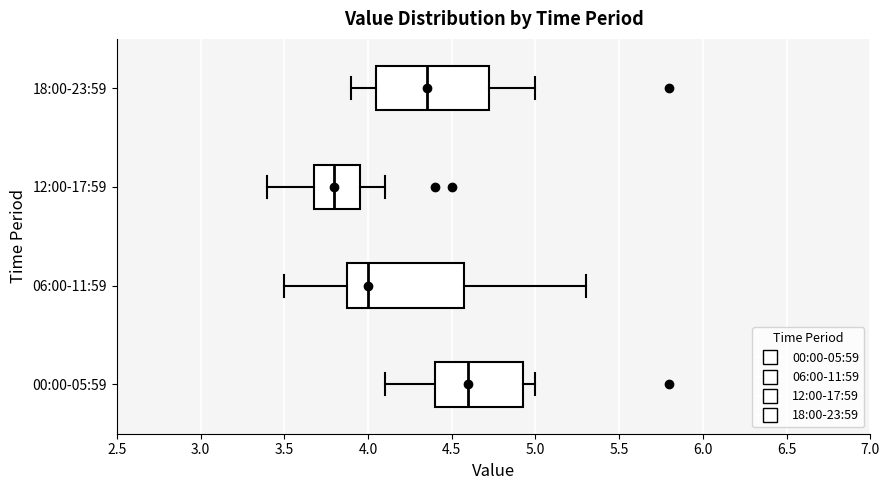

Where is the left edge of the box for 06:00-11:59 on the x-axis? The values are not printed on the chart, so give them approximately, as read against the axis.

3.90